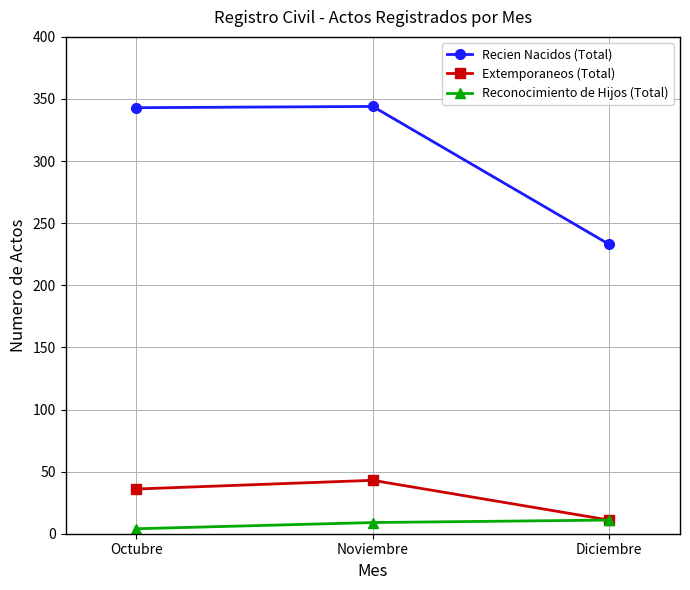

What are all the series names shown in the legend?

Recien Nacidos (Total), Extemporaneos (Total), Reconocimiento de Hijos (Total)